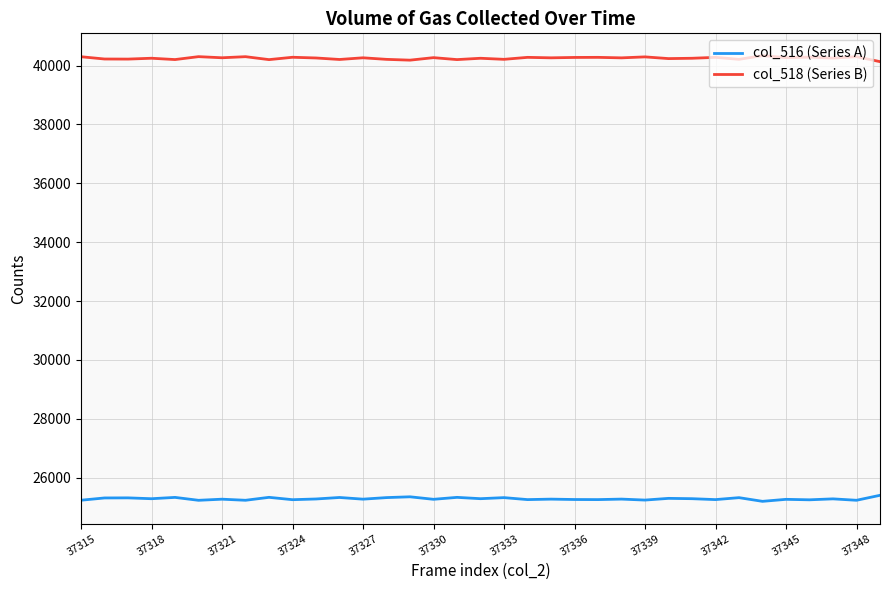

What is the difference between the second highest and minimum values in the col_518 (Series B) series?

170